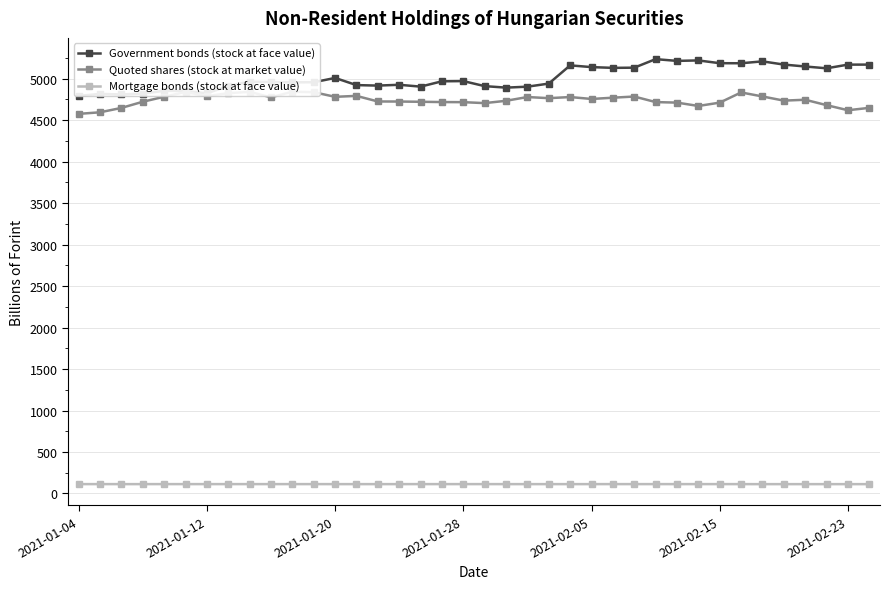

True or false: Mortgage bonds (stock at face value) has a value of 170.6 at 33.

False